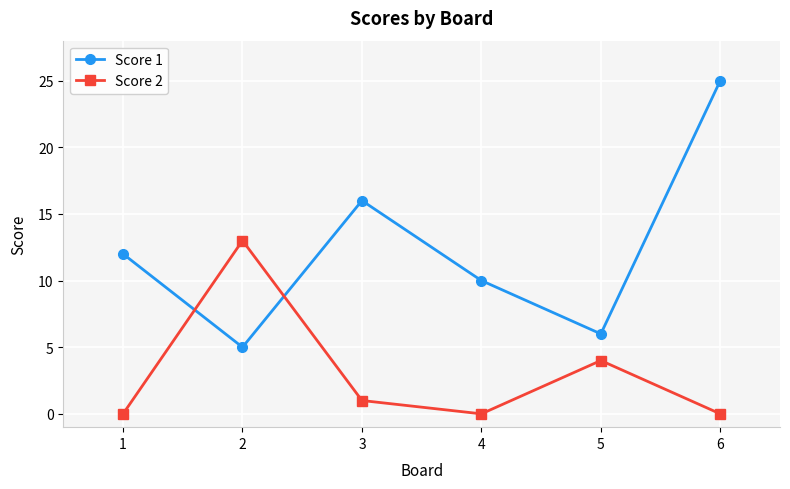

Which series changed the most between 1 and 5?

Score 1